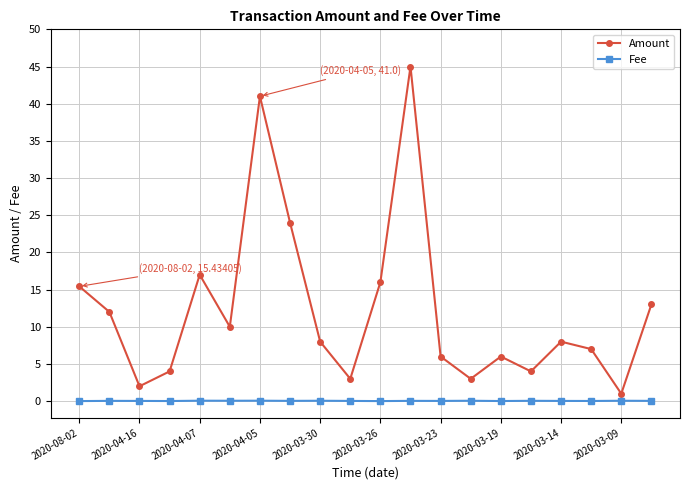

What is the highest value of the Amount series?

45.0